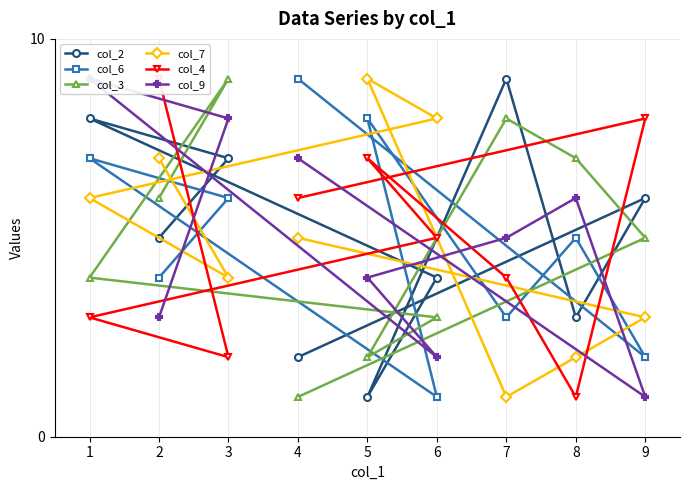

What is the difference between the maximum and minimum values in the col_9 series?

8